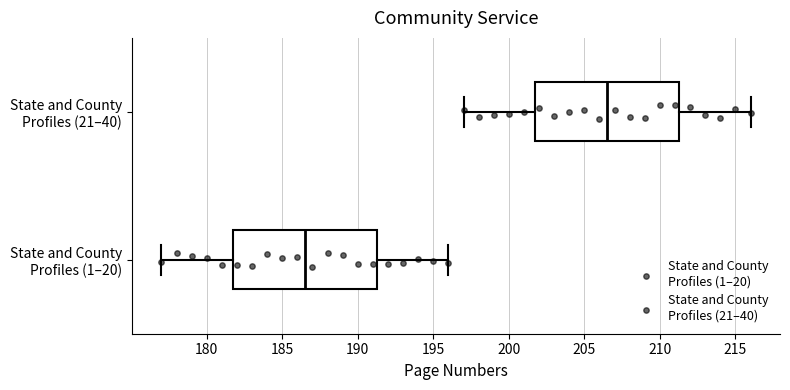

Reading bottom to top, read every box against the x-axis: the position of its median line, the range the box covers, and the ends of its whiskers. The values are not printed on the chart, so give them approximately, as read against the axis.

State and County Profiles (1–20): median 186.5, box 182.0 to 191.5, whiskers 177.0 to 196.0
State and County Profiles (21–40): median 206.5, box 202.0 to 211.5, whiskers 197.0 to 216.0